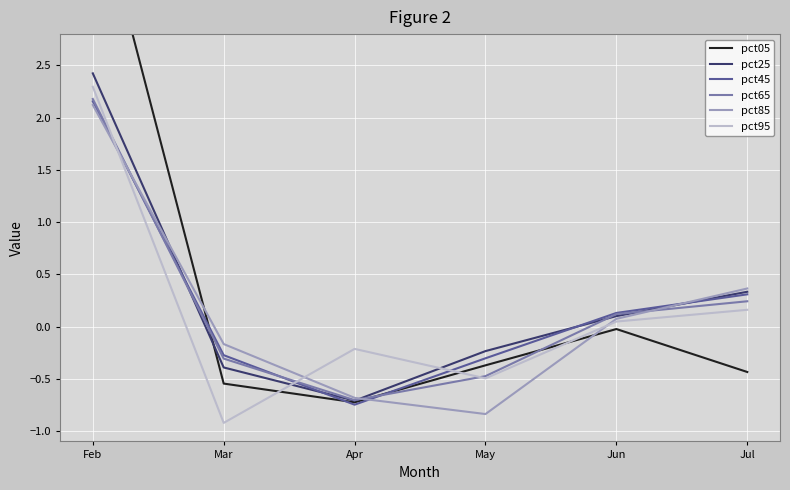

At which label is pct85 closest to 0?

Jun